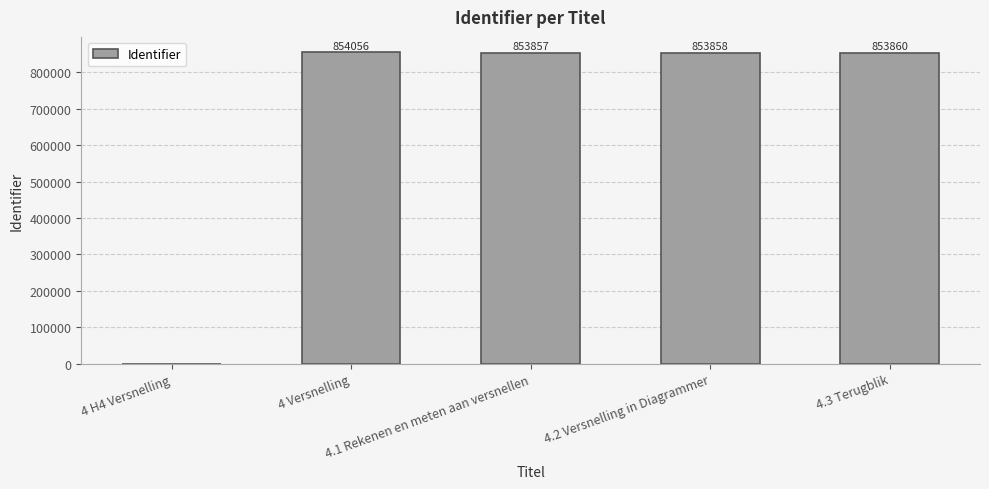

The value at 4.3 Terugblik is 853860. True or false?

True